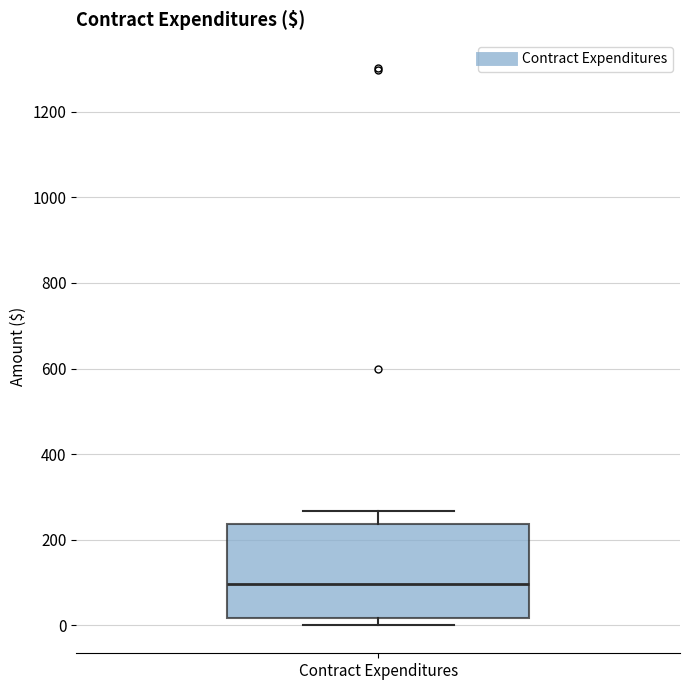

Where does the median line of the box for Contract Expenditures sit on the y-axis? The values are not printed on the chart, so give them approximately, as read against the axis.

100